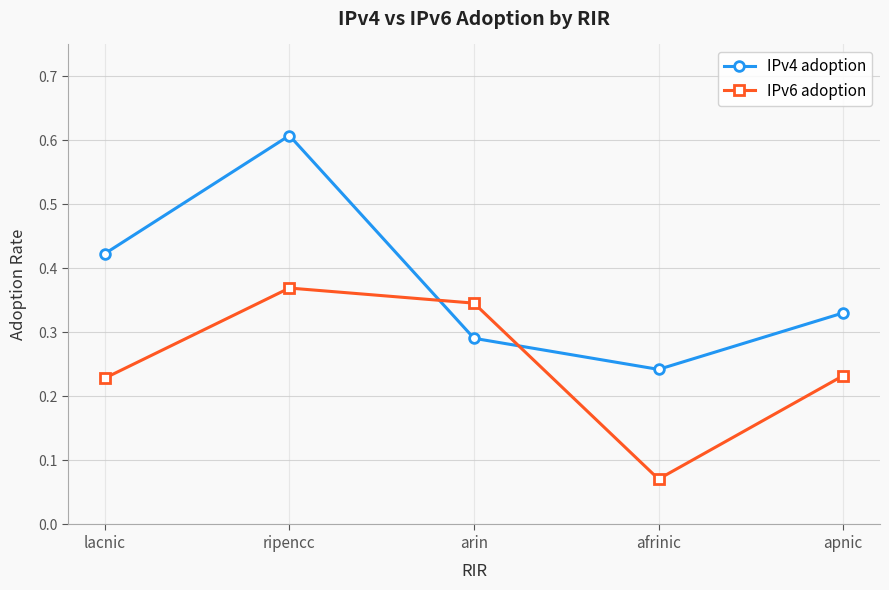

The IPv4 adoption series shows 0.1 at lacnic. True or false?

False